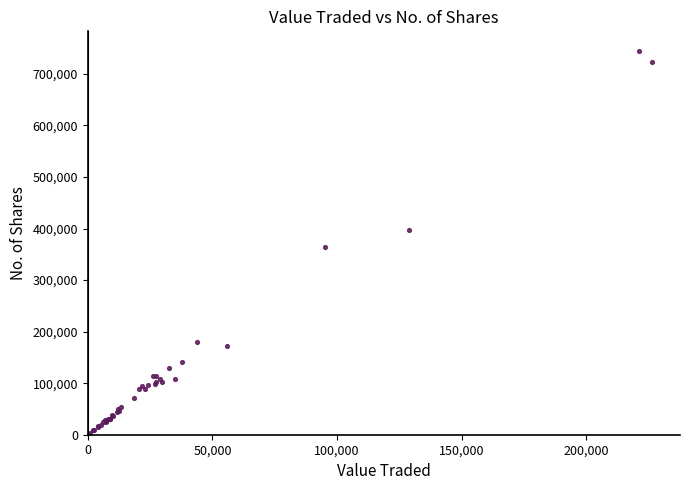

What Y value in the scatter plot is closest to 372833?

363679